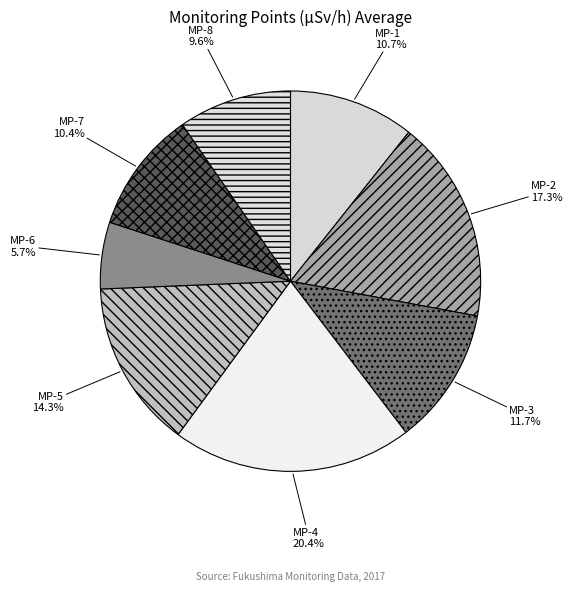

Which category has the smallest portion of the pie?

MP-6